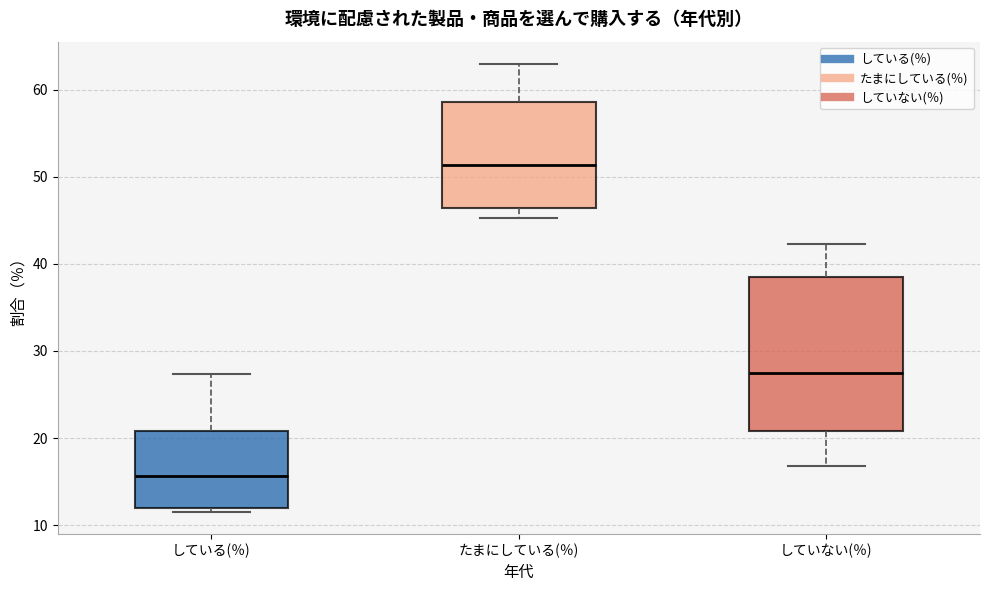

Which box is the tallest, from its lower edge to its upper edge?

していない(％)